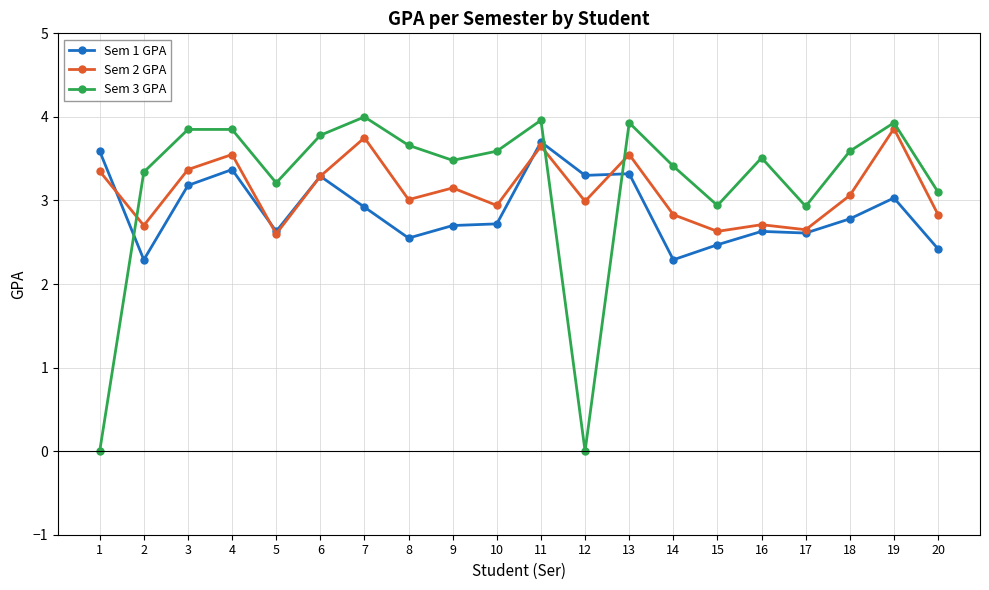

Where does the Sem 3 GPA series first go above 3?

2